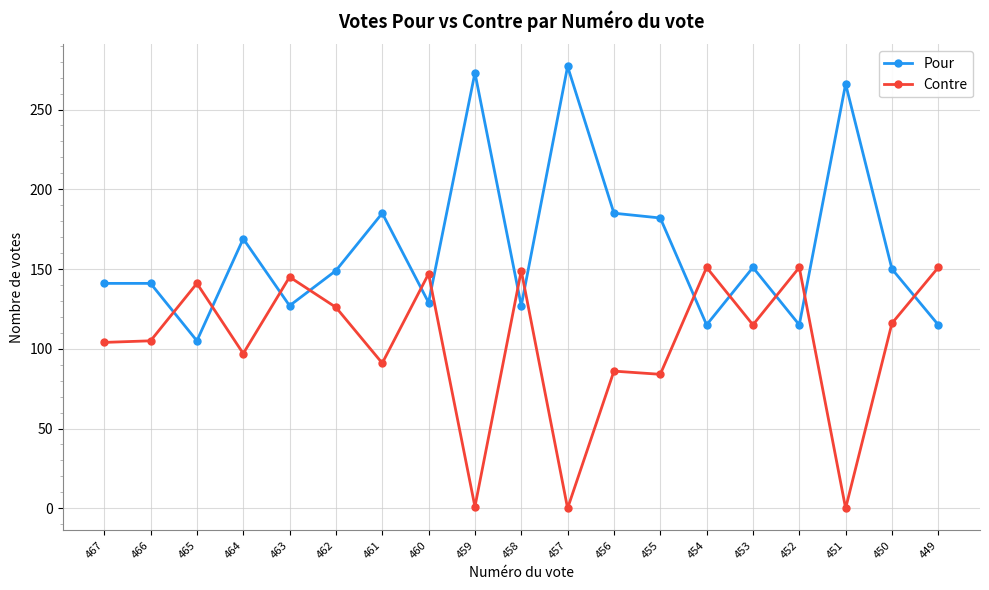

How many intersections are there between Contre and Pour?

13